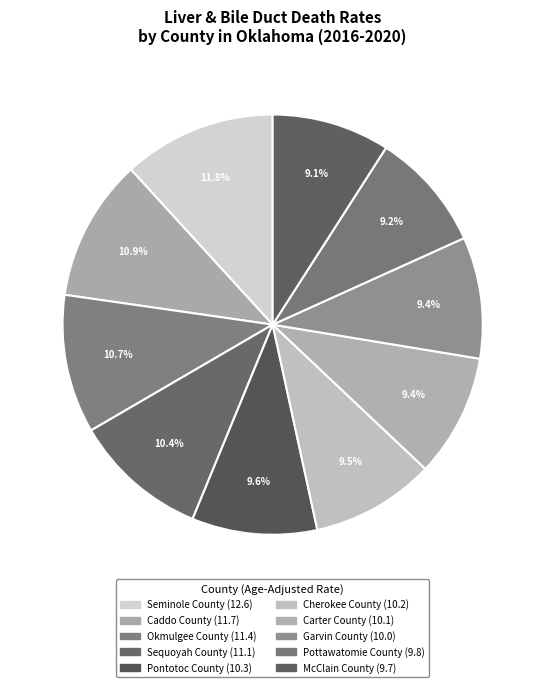

What is the change in value from Pontotoc County to Garvin County?

-0.3